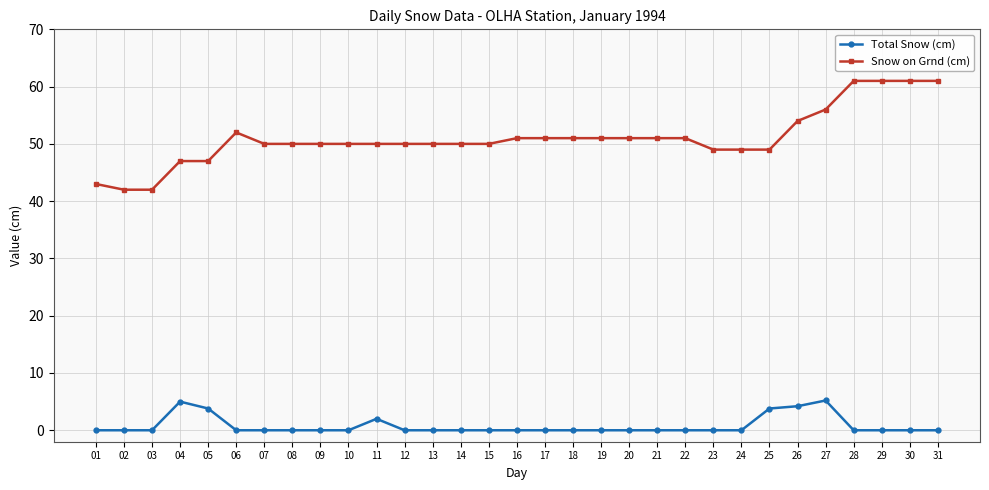

The Total Snow (cm) series shows 0.0 at 28. True or false?

True